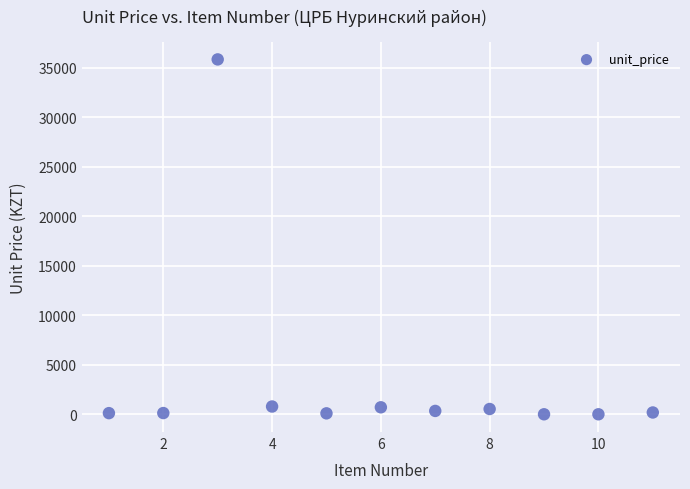

What is the average Y value?

3531.7